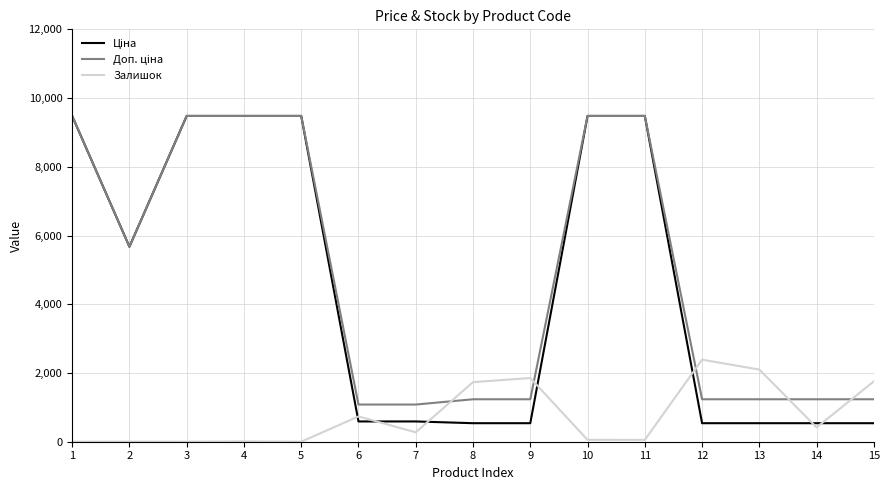

Count the number of data series in this chart.

3